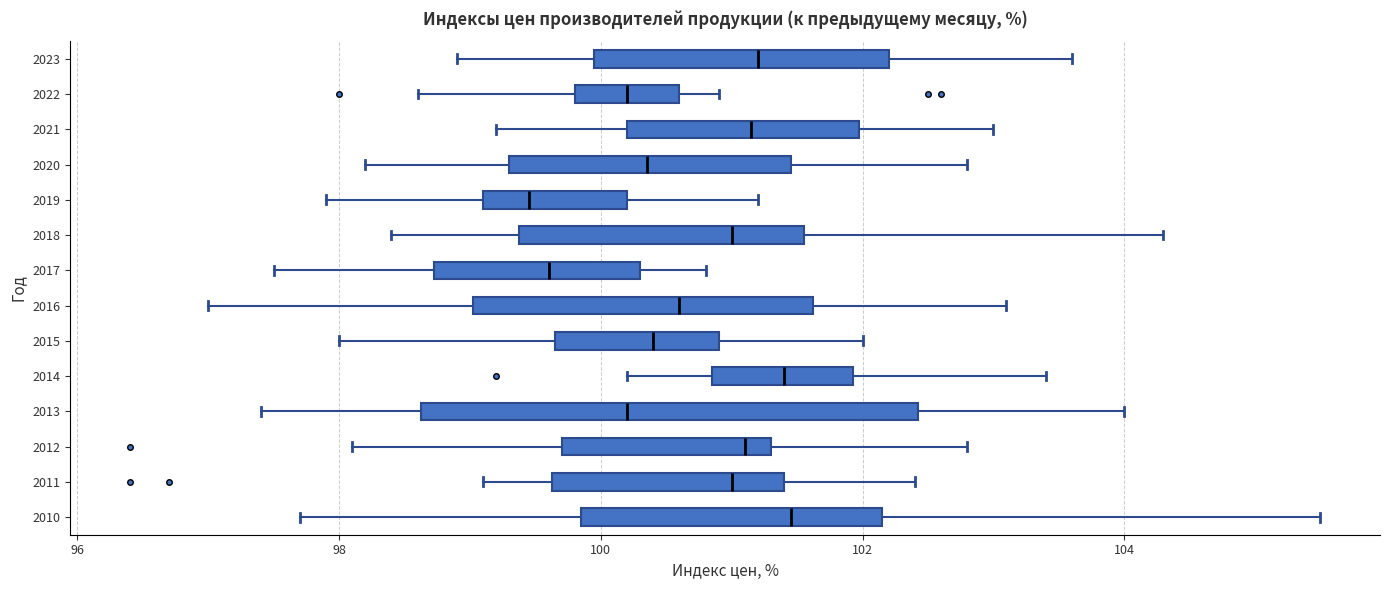

Where does the right whisker of the box at y = 2016 end on the x-axis? The values are not printed on the chart, so give them approximately, as read against the axis.

103.2